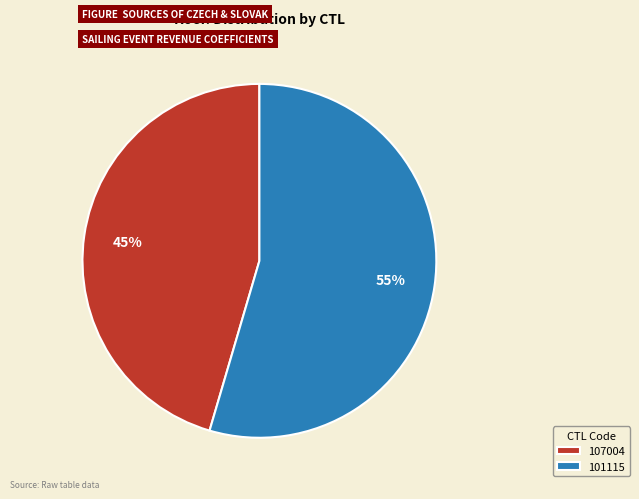

Is 101115 the majority of the pie?

Yes